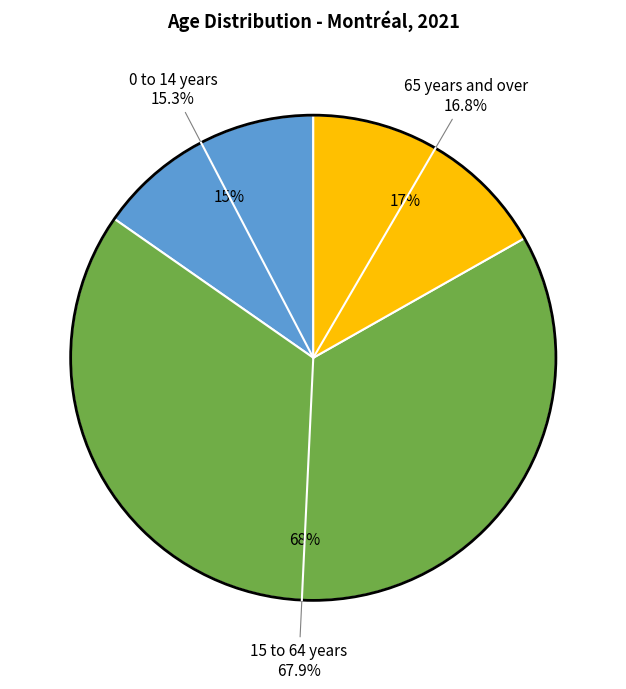

Is it true that 65 years and over is 17% of the pie?

True